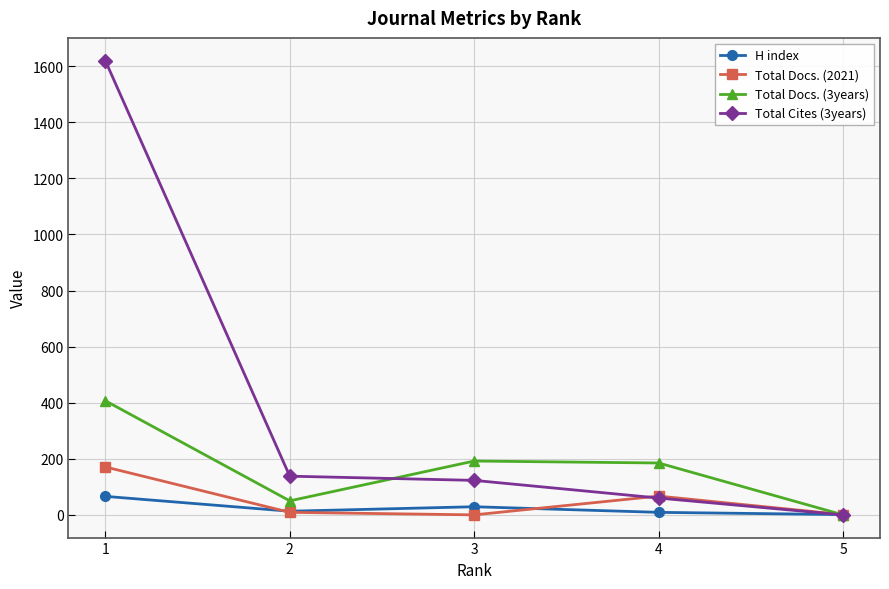

Which label corresponds to the largest value in the chart?

1